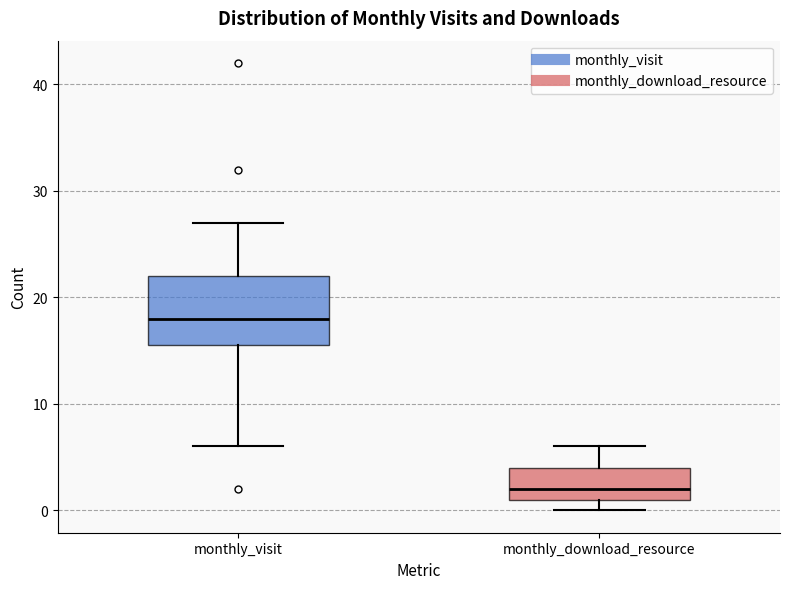

Reading left to right, transcribe this box plot: for each box, give where its median line is, the range the box spans, and where its two whiskers end, as read against the y-axis. The values are not printed on the chart, so give them approximately, as read against the axis.

monthly_visit: median 18, box 16 to 22, whiskers 6 to 27
monthly_download_resource: median 2, box 1 to 4, whiskers 0 to 6